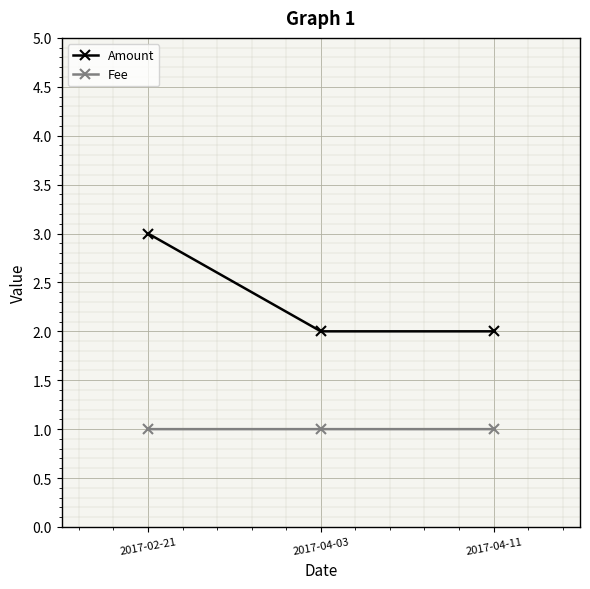

What is the difference between the highest and lowest values at 2017-04-03?

1.0